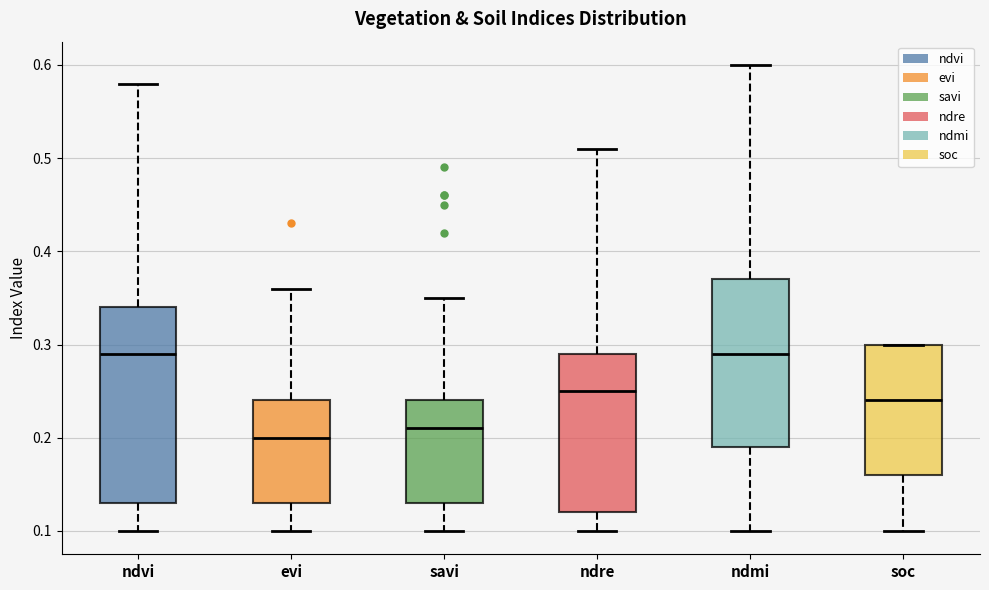

Where is the upper edge of the box for ndre on the y-axis? The values are not printed on the chart, so give them approximately, as read against the axis.

0.29